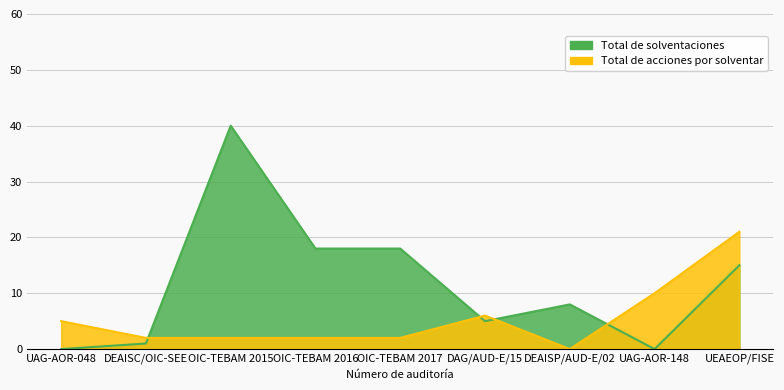

Reading right to left, list all the values displayed in this chart.

Total de solventaciones: 15	0	8	5	18	18	40	1	0
Total de acciones por solventar: 21	10	0	6	2	2	2	2	5